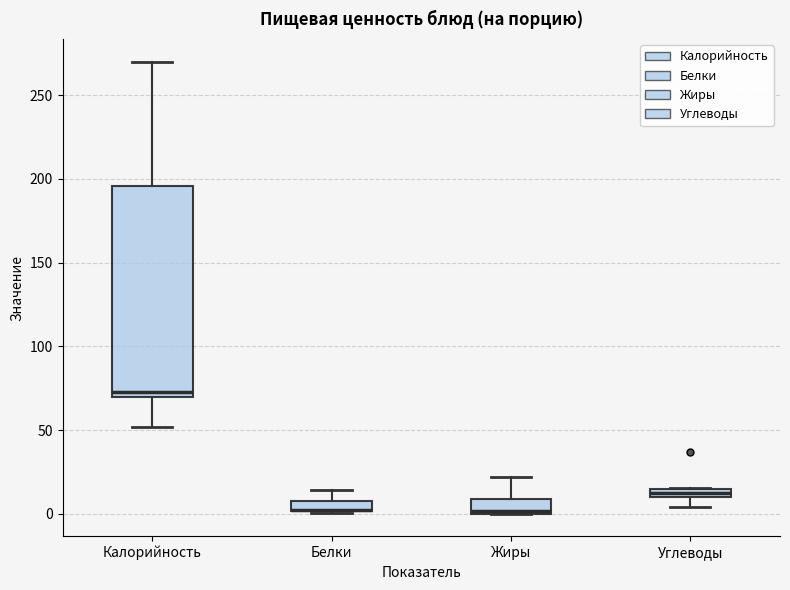

Where is the upper edge of the box for Белки on the y-axis? The values are not printed on the chart, so give them approximately, as read against the axis.

10